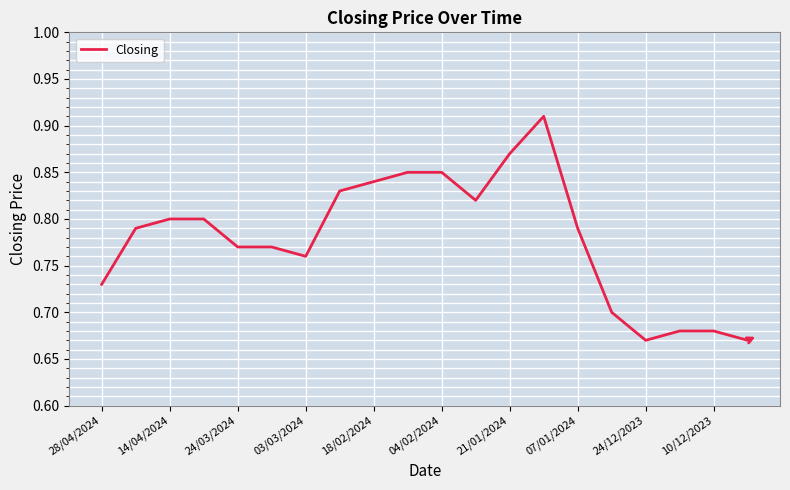

How many lines are shown in the chart?

1